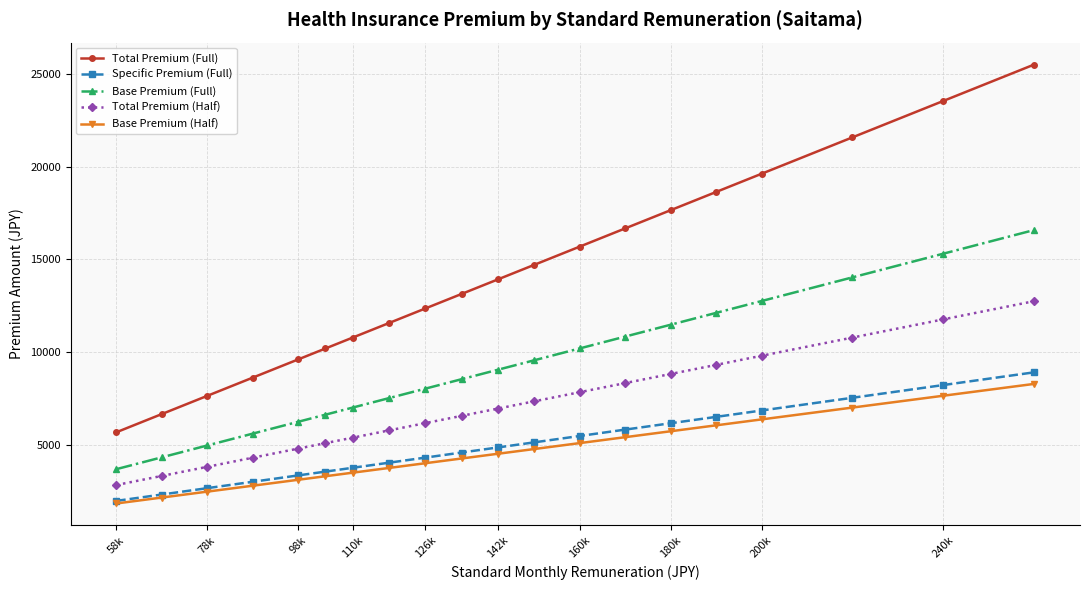

True or false: Total Premium (Full) has more than 0 points higher than both neighbors.

False